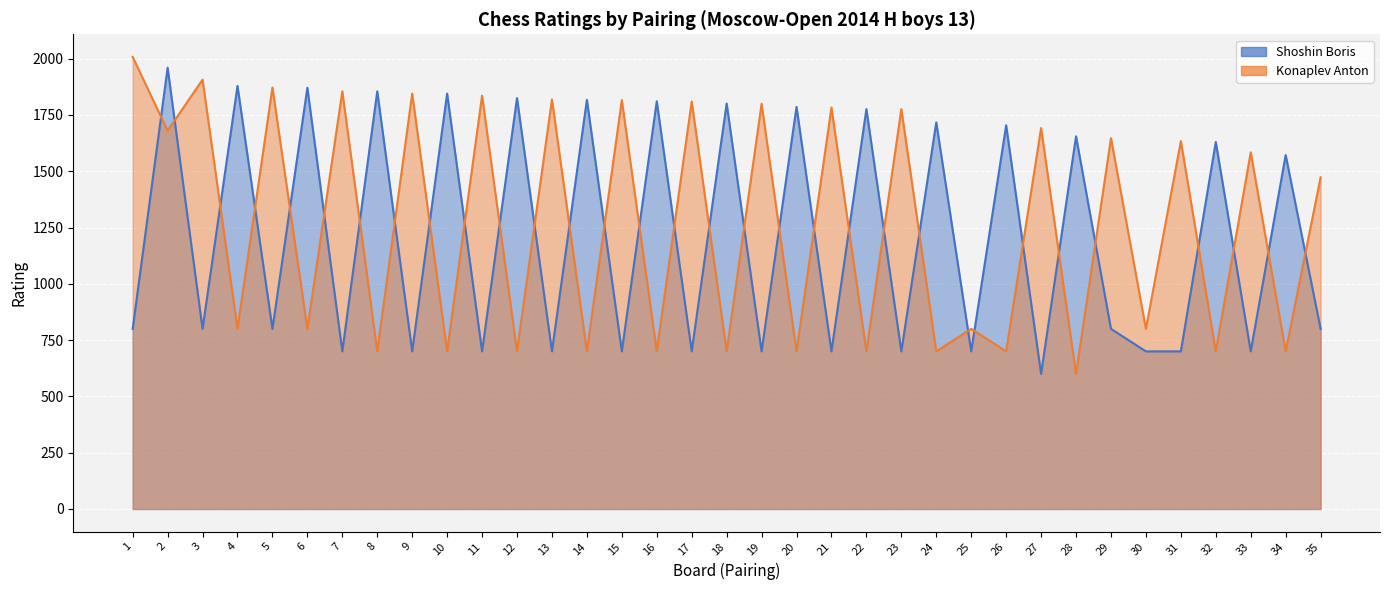

Which series has the widest spread of values?

Konaplev Anton